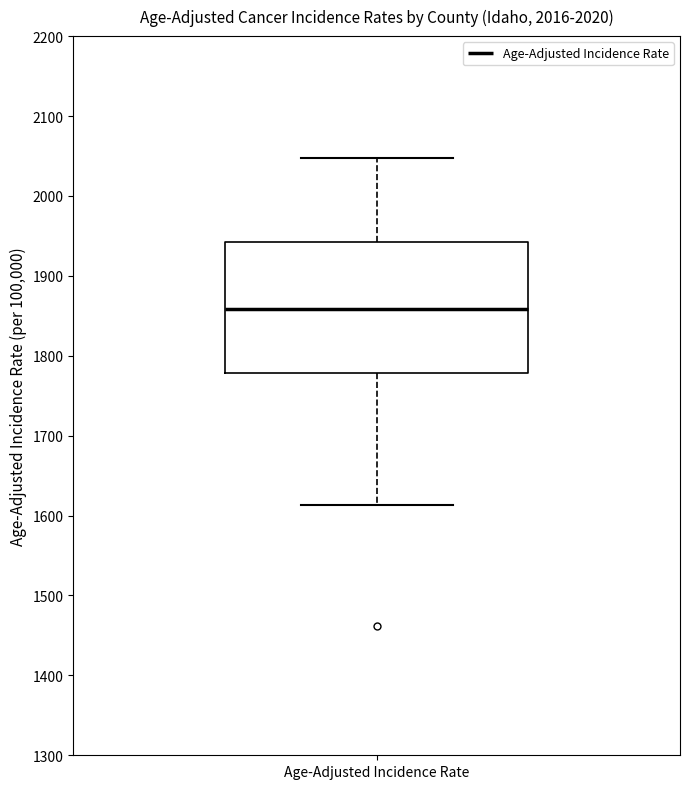

Transcribe this box plot: give where the median line is, the range the box spans, and where the two whiskers end, as read against the y-axis. The values are not printed on the chart, so give them approximately, as read against the axis.

median 1860, box 1780 to 1940, whiskers 1610 to 2050